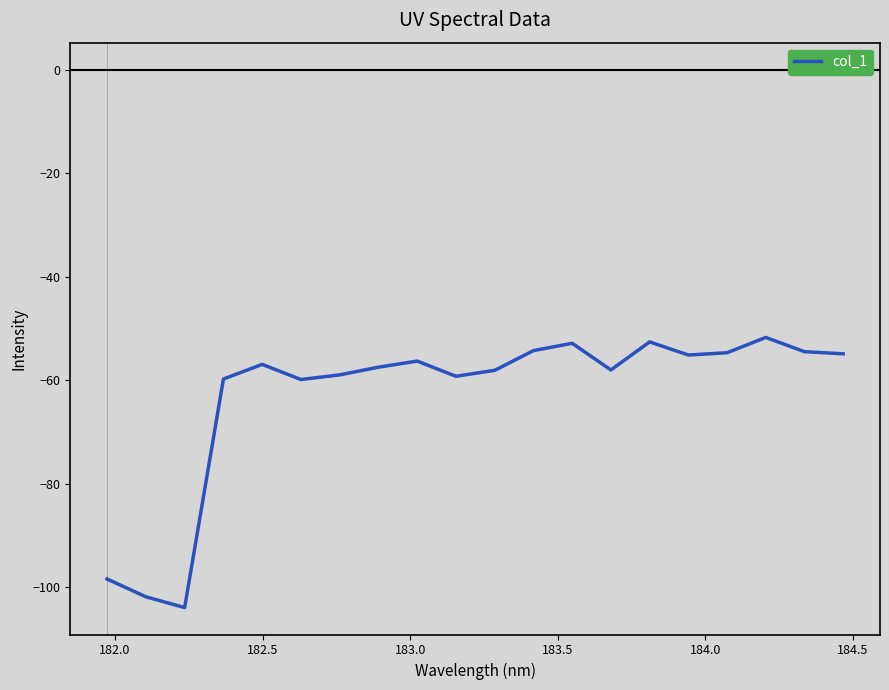

What is the greatest value displayed?

-51.8